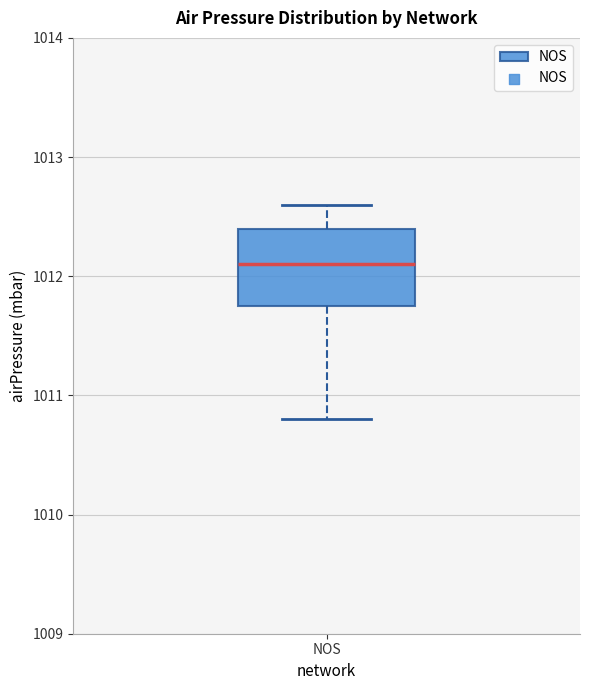

Where does the median line of the box for NOS sit on the y-axis? The values are not printed on the chart, so give them approximately, as read against the axis.

1012.1